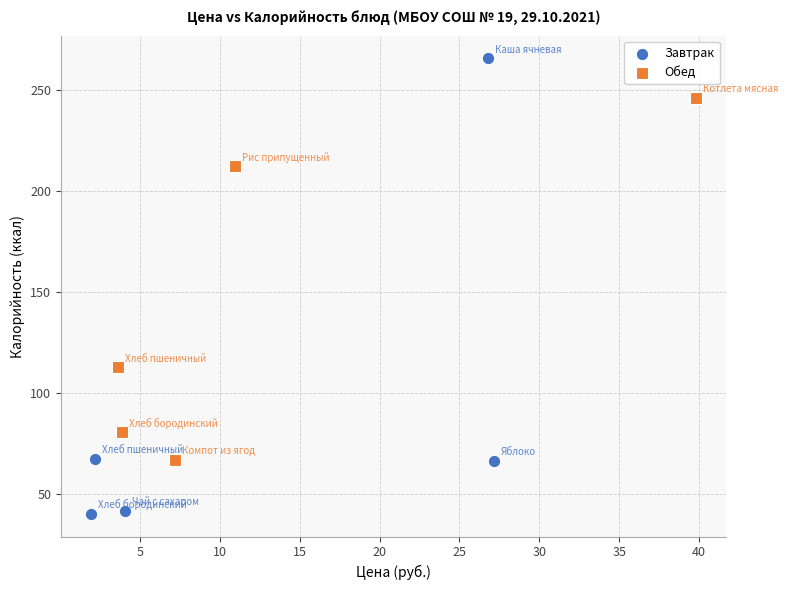

Which series has the largest Y range (max minus min)?

Завтрак